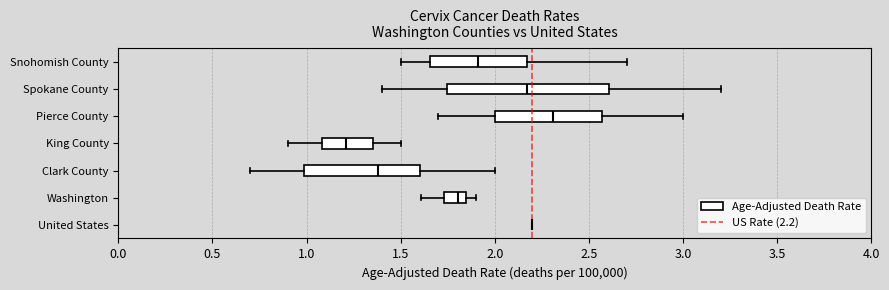

Where does the left whisker of the box for Washington end on the x-axis? The values are not printed on the chart, so give them approximately, as read against the axis.

1.60